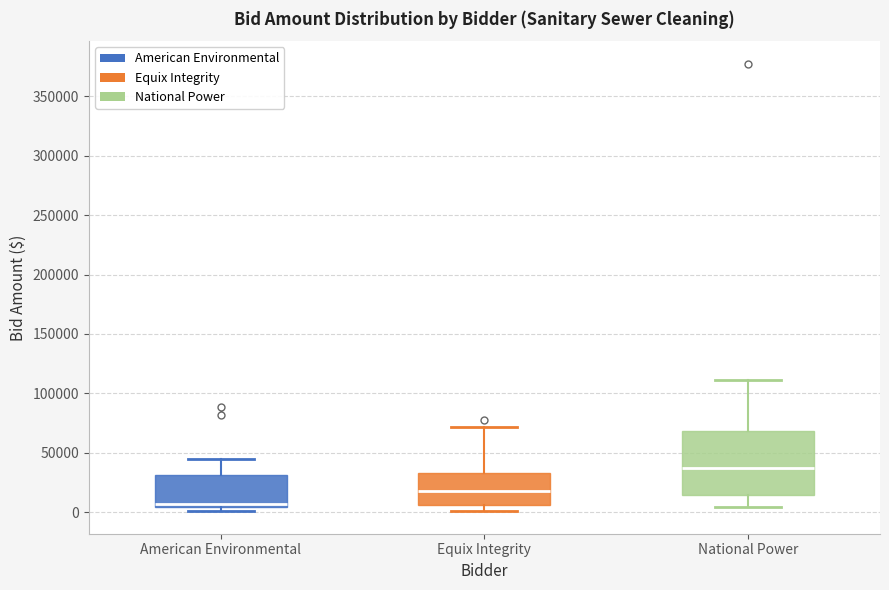

Reading left to right, read every box against the y-axis: the position of its median line, the range the box covers, and the ends of its whiskers. The values are not printed on the chart, so give them approximately, as read against the axis.

American Environmental: median 5000 (just above the box's lower edge), box 5000 to 30000, whiskers 0 to 45000
Equix Integrity: median 20000, box 5000 to 35000, whiskers 0 to 70000
National Power: median 35000, box 15000 to 70000, whiskers 5000 to 110000